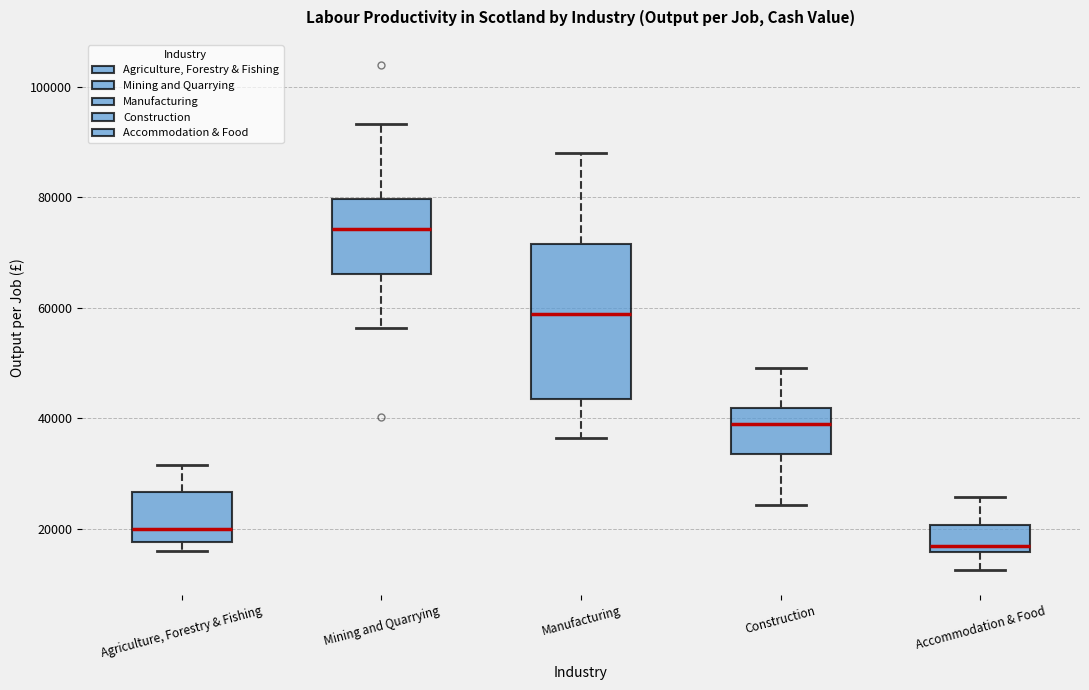

Reading left to right, transcribe this box plot: for each box, give where its median line is, the range the box spans, and where its two whiskers end, as read against the y-axis. The values are not printed on the chart, so give them approximately, as read against the axis.

Agriculture, Forestry & Fishing: median 20000, box 18000 to 26000, whiskers 16000 to 32000
Mining and Quarrying: median 74000, box 66000 to 80000, whiskers 56000 to 94000
Manufacturing: median 58000, box 44000 to 72000, whiskers 36000 to 88000
Construction: median 40000, box 34000 to 42000, whiskers 24000 to 50000
Accommodation & Food: median 16000 (just above the box's lower edge), box 16000 to 20000, whiskers 12000 to 26000